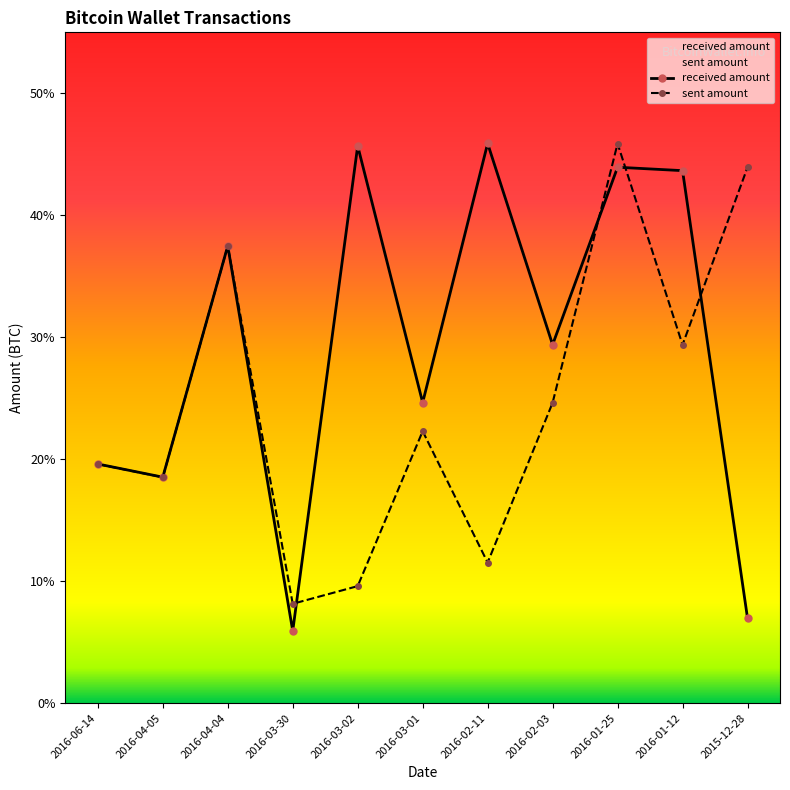

Is it true that sent amount equals 0.2 at 2016-02-03?

True